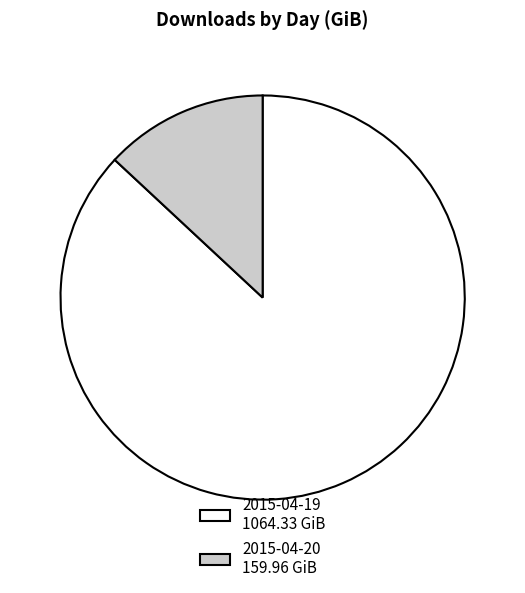

Is the sum of 2015-04-19 1064.33 GiB and 2015-04-20 159.96 GiB greater than half?

Yes